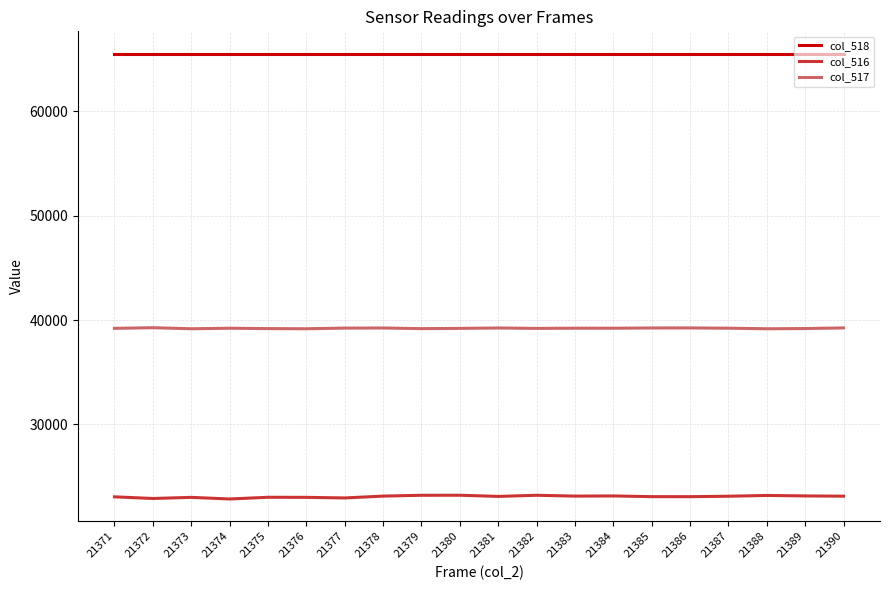

Count the number of data series in this chart.

3